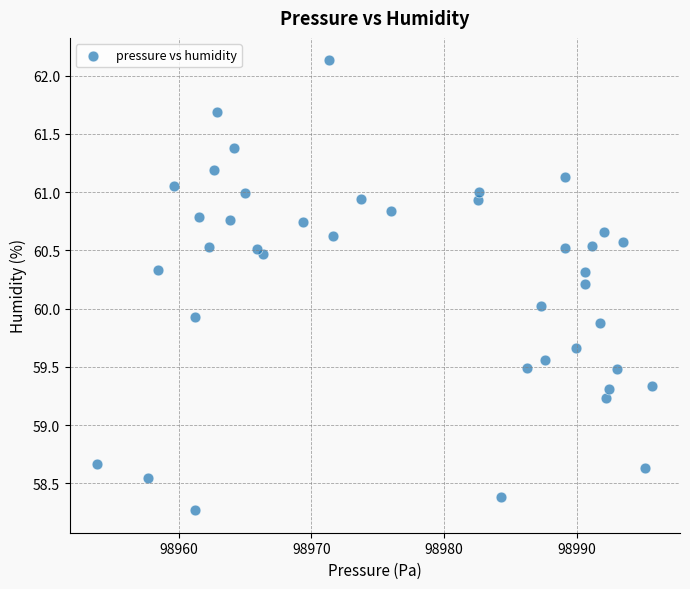

What is the range of X values (max minus min)?

41.8